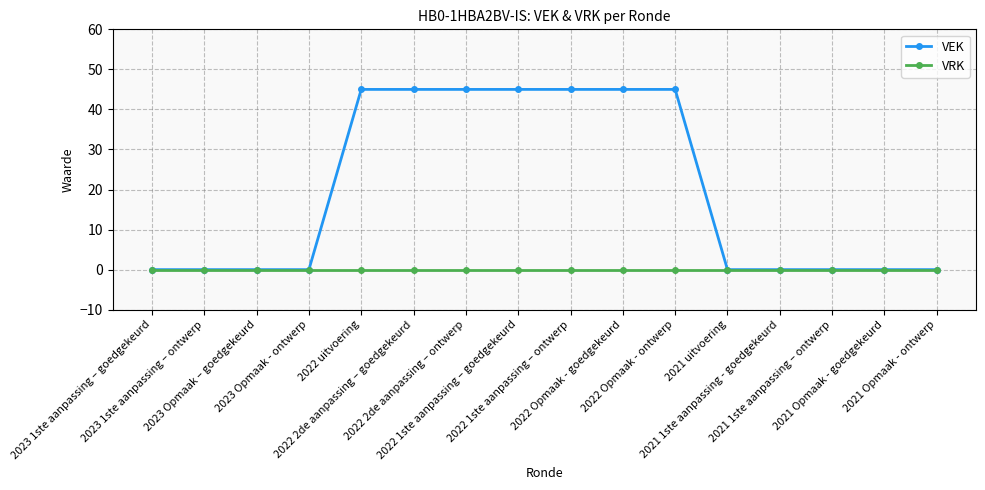

Which series has the largest total across all categories?

VEK